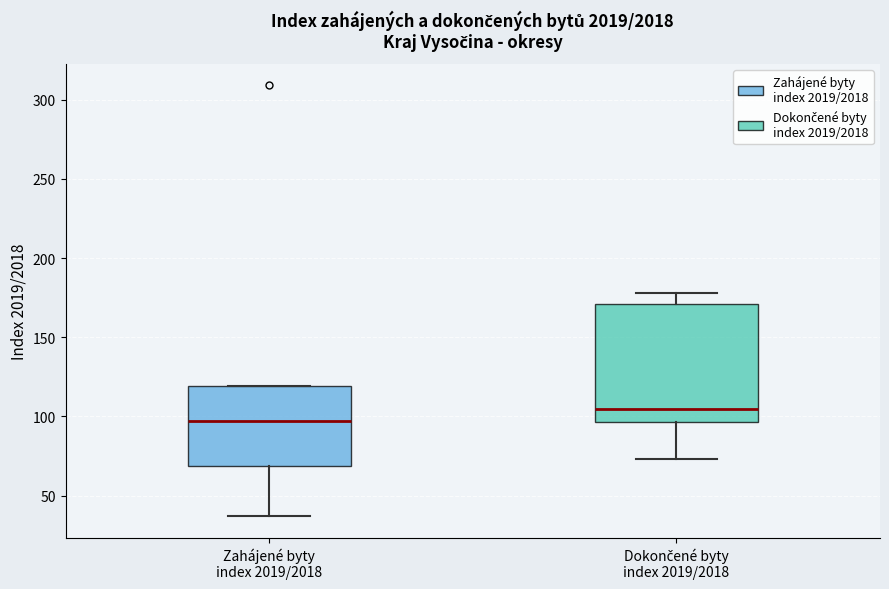

Where is the upper edge of the box for Dokončené byty index 2019/2018 on the y-axis? The values are not printed on the chart, so give them approximately, as read against the axis.

170